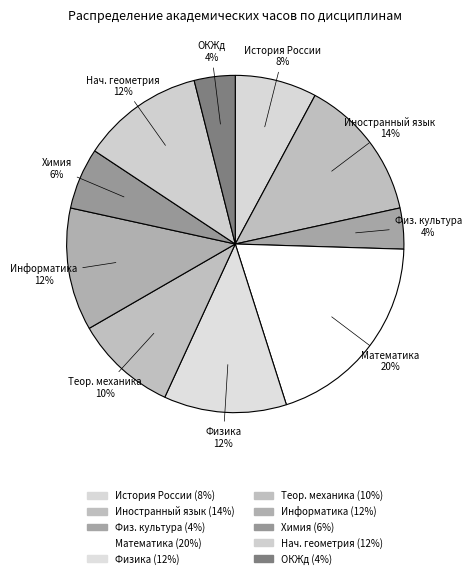

Which category has the smallest portion of the pie?

Физическая культура и спорт